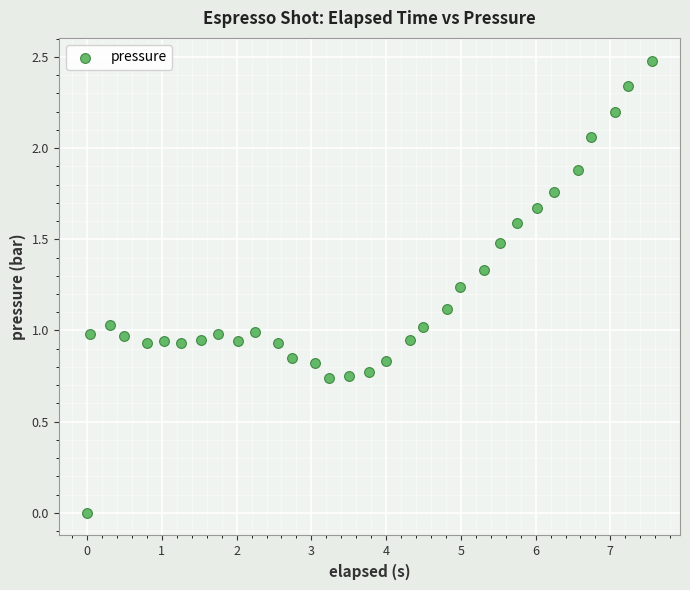

What is the range of X values (max minus min)?

7.6